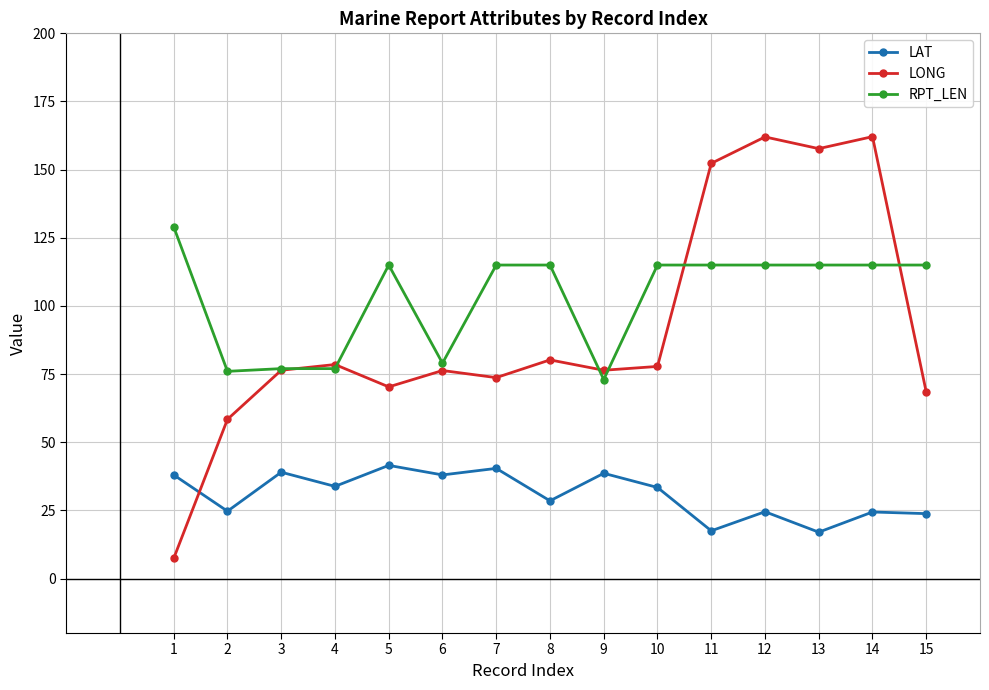

Where is the first local minimum for LAT?

2